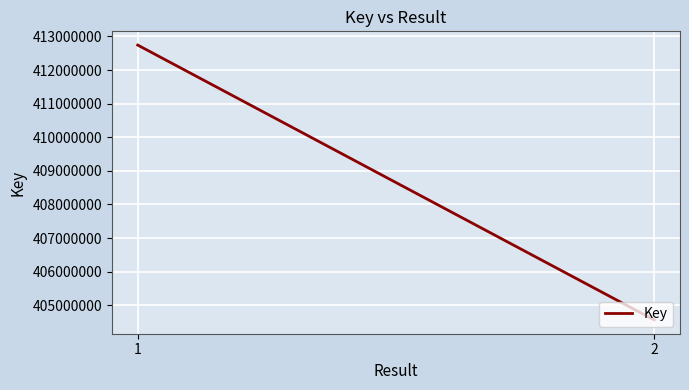

What is the average value?

408652462